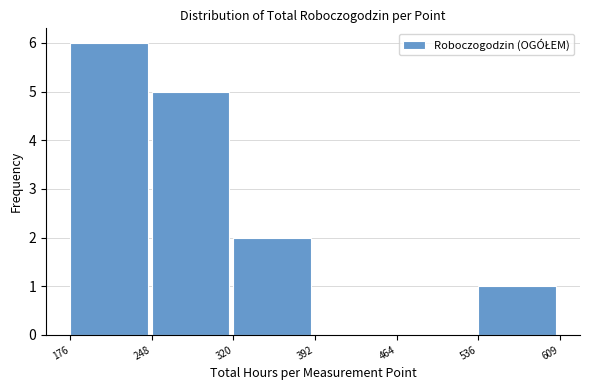

Reading left to right, list every bar in this chart as the range it spans on the x-axis followed by its height. The values are not printed on the chart, so give them approximately, as read against the axis.

176 to 248: 6
248 to 320: 5
320 to 392: 2
392 to 464: 0
464 to 536: 0
536 to 609: 1